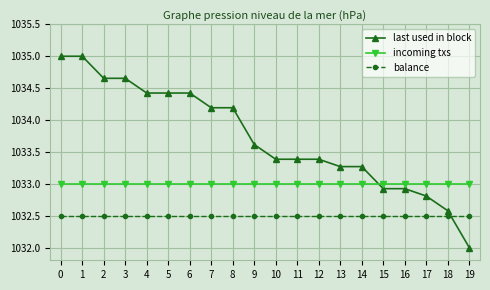

True or false: balance and incoming txs cross at least once.

False